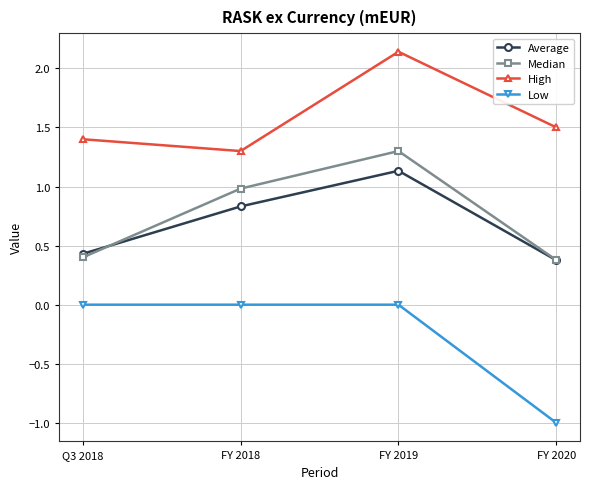

Which series has the largest range (max minus min)?

Low